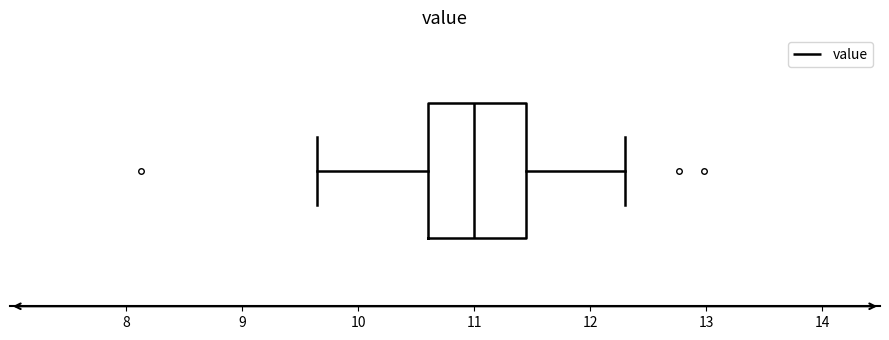

Where does the left whisker of the box end on the x-axis? The values are not printed on the chart, so give them approximately, as read against the axis.

9.7